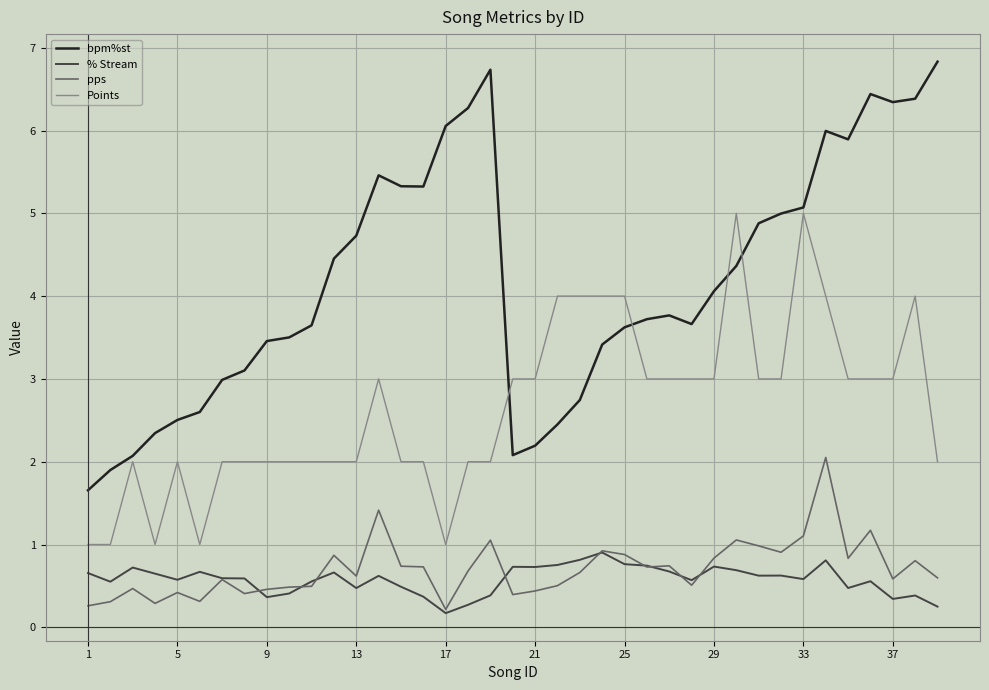

True or false: bpm%st and pps intersect in this chart.

False